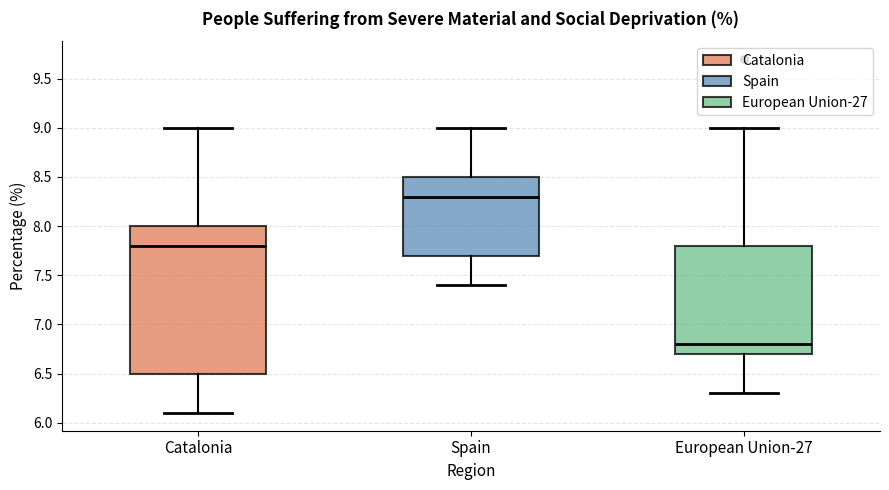

Reading left to right, read every box against the y-axis: the position of its median line, the range the box covers, and the ends of its whiskers. The values are not printed on the chart, so give them approximately, as read against the axis.

Catalonia: median 7.8, box 6.5 to 8.0, whiskers 6.1 to 9.0
Spain: median 8.3, box 7.7 to 8.5, whiskers 7.4 to 9.0
European Union-27: median 6.8, box 6.7 to 7.8, whiskers 6.3 to 9.0